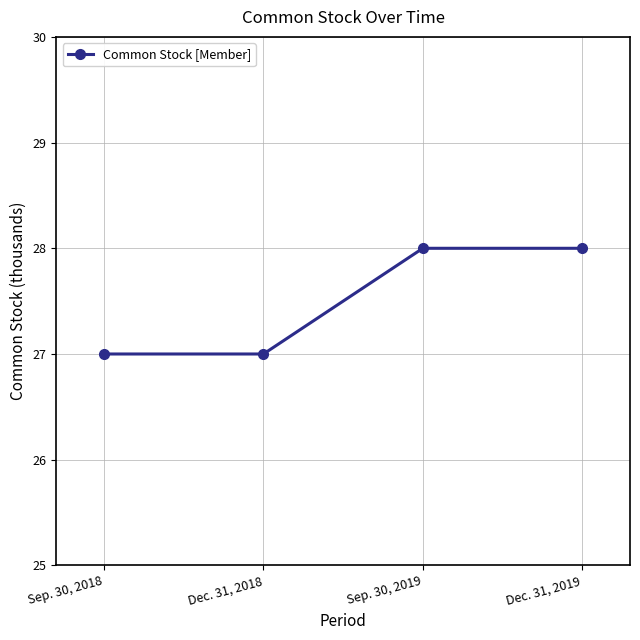

Count the values in the range 27 to 28.

4